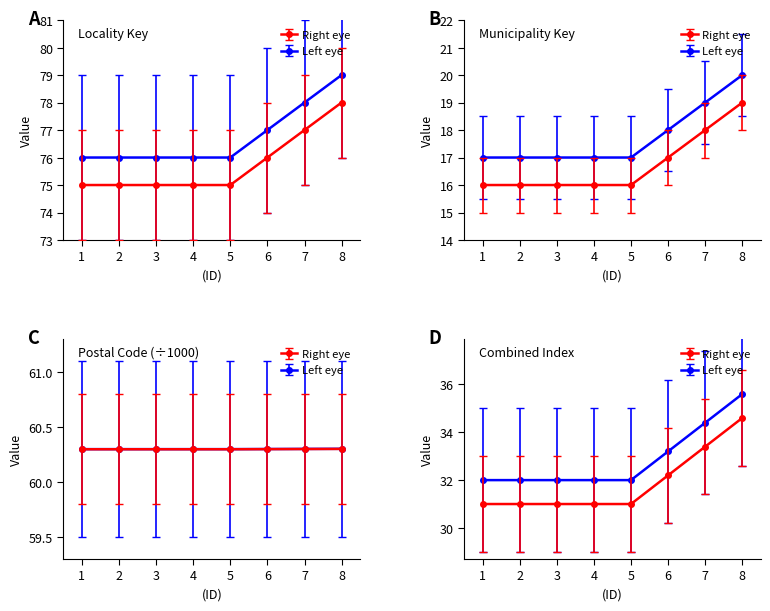

True or false: Left eye and Right eye intersect in this chart.

False